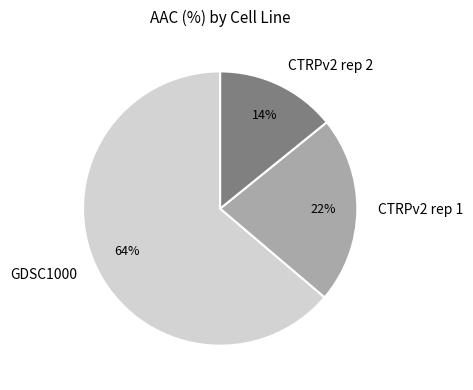

What percentage is the CTRPv2 rep 2 slice, to the nearest percent?

14%